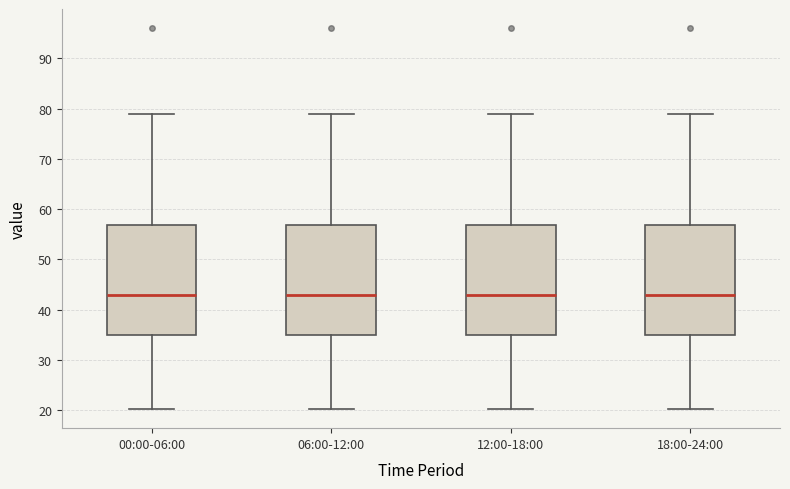

Reading left to right, read every box against the y-axis: the position of its median line, the range the box covers, and the ends of its whiskers. The values are not printed on the chart, so give them approximately, as read against the axis.

00:00-06:00: median 43, box 35 to 57, whiskers 20 to 79
06:00-12:00: median 43, box 35 to 57, whiskers 20 to 79
12:00-18:00: median 43, box 35 to 57, whiskers 20 to 79
18:00-24:00: median 43, box 35 to 57, whiskers 20 to 79